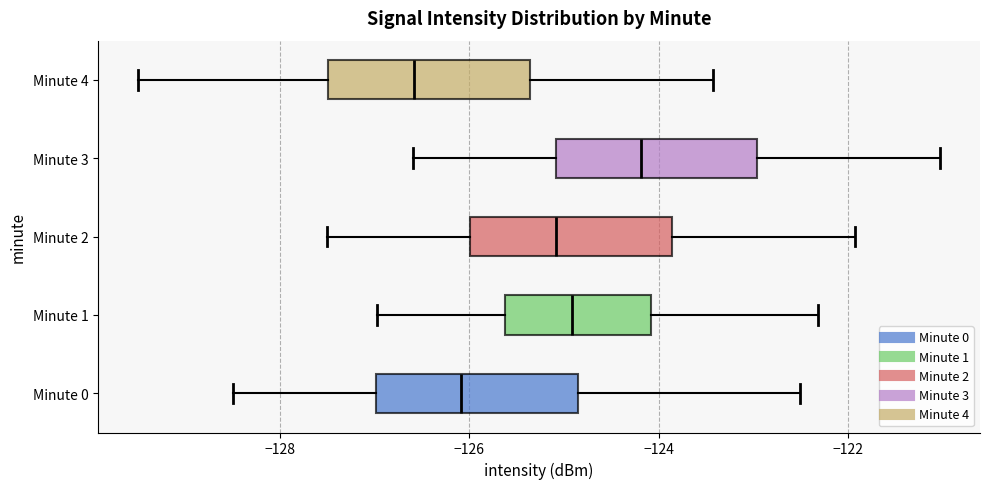

Reading bottom to top, transcribe this box plot: for each box, give where its median line is, the range the box spans, and where its two whiskers end, as read against the x-axis. The values are not printed on the chart, so give them approximately, as read against the axis.

Minute 0: median -126.0, box -127.0 to -124.8, whiskers -128.4 to -122.6
Minute 1: median -125.0, box -125.6 to -124.0, whiskers -127.0 to -122.4
Minute 2: median -125.0, box -126.0 to -123.8, whiskers -127.4 to -122.0
Minute 3: median -124.2, box -125.0 to -123.0, whiskers -126.6 to -121.0
Minute 4: median -126.6, box -127.4 to -125.4, whiskers -129.4 to -123.4